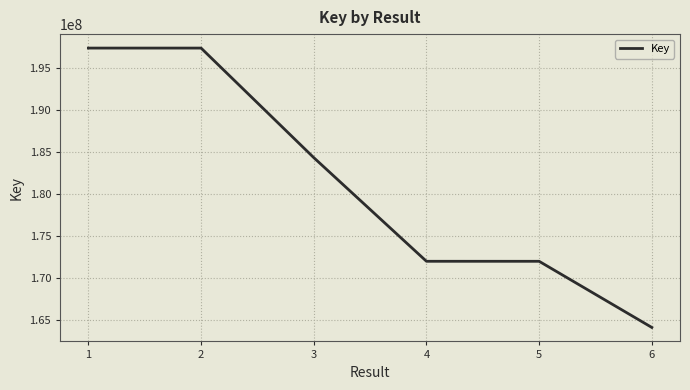

Is it true that the value at 2 is 120003445?

False